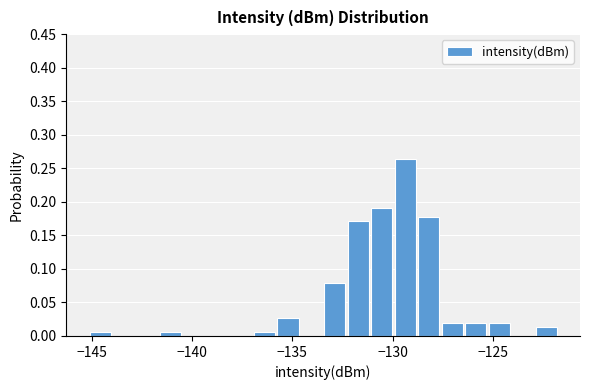

Around what value on the x-axis is the tallest bar? Give the approximate position of its centre, as read against the axis.

-129.5